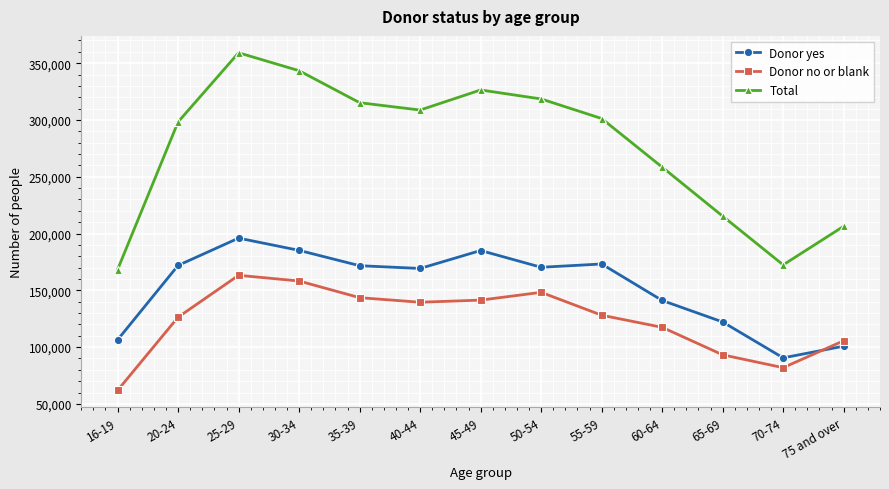

Count the number of categories in the chart.

13